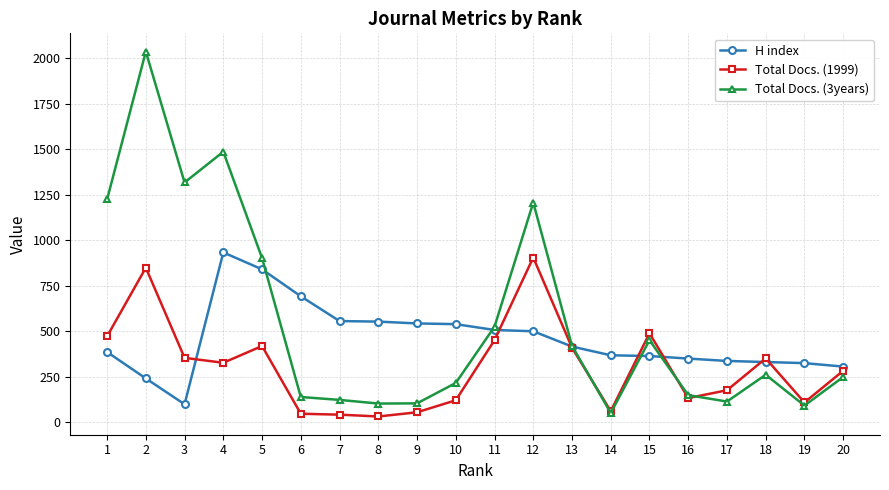

At 2, list the series in order from largest to smallest.

Total Docs. (3years), Total Docs. (1999), H index